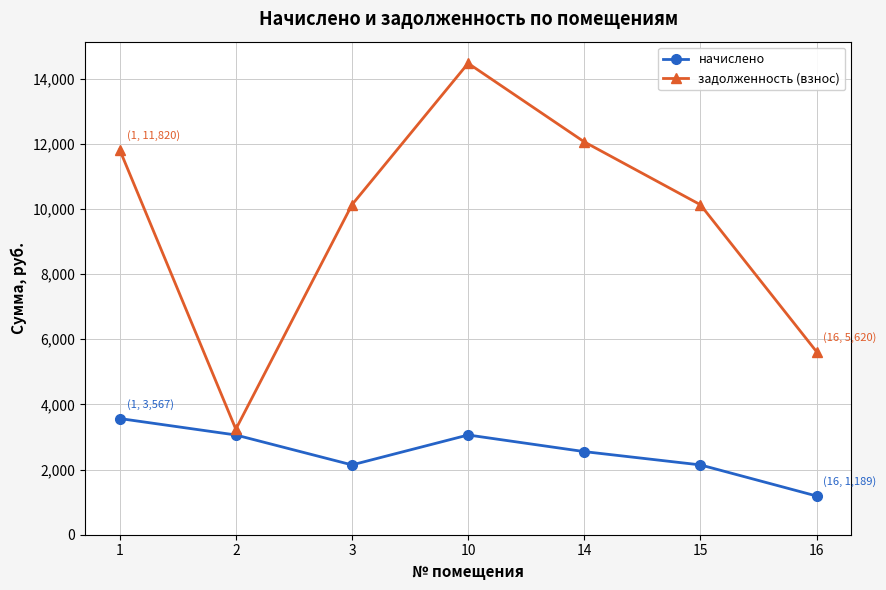

What is the difference between the highest and lowest values at 3?

7987.1